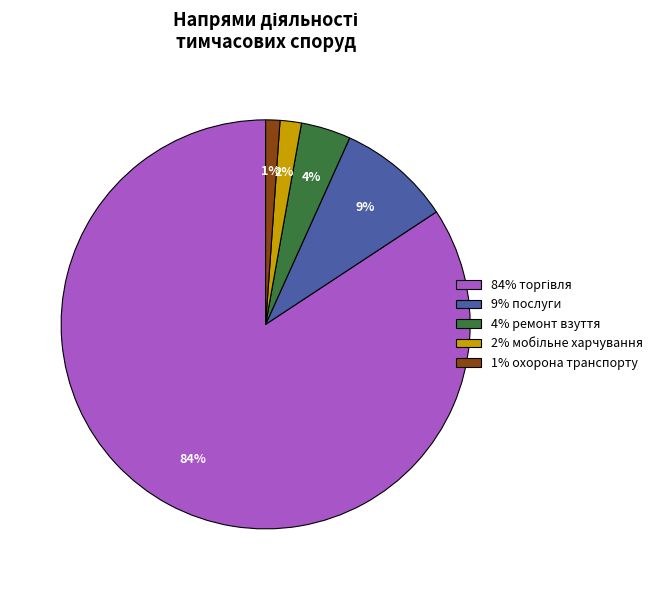

Which has a higher value, 4% ремонт взуття or 1% охорона транспорту?

4% ремонт взуття